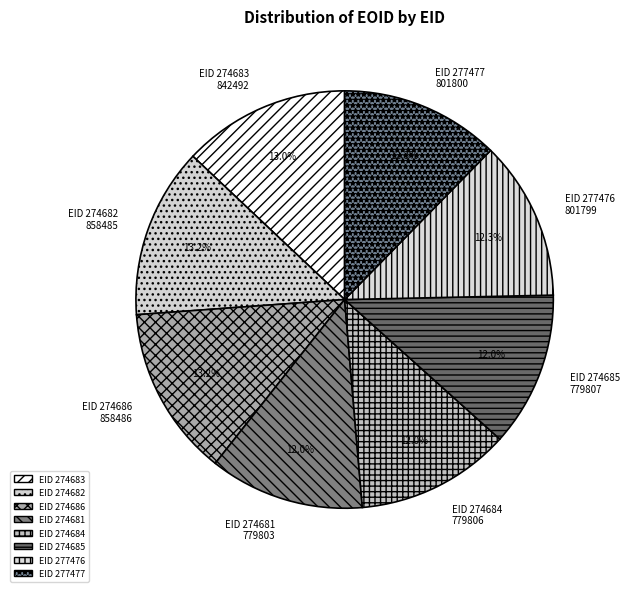

How many segments does this pie chart have?

8